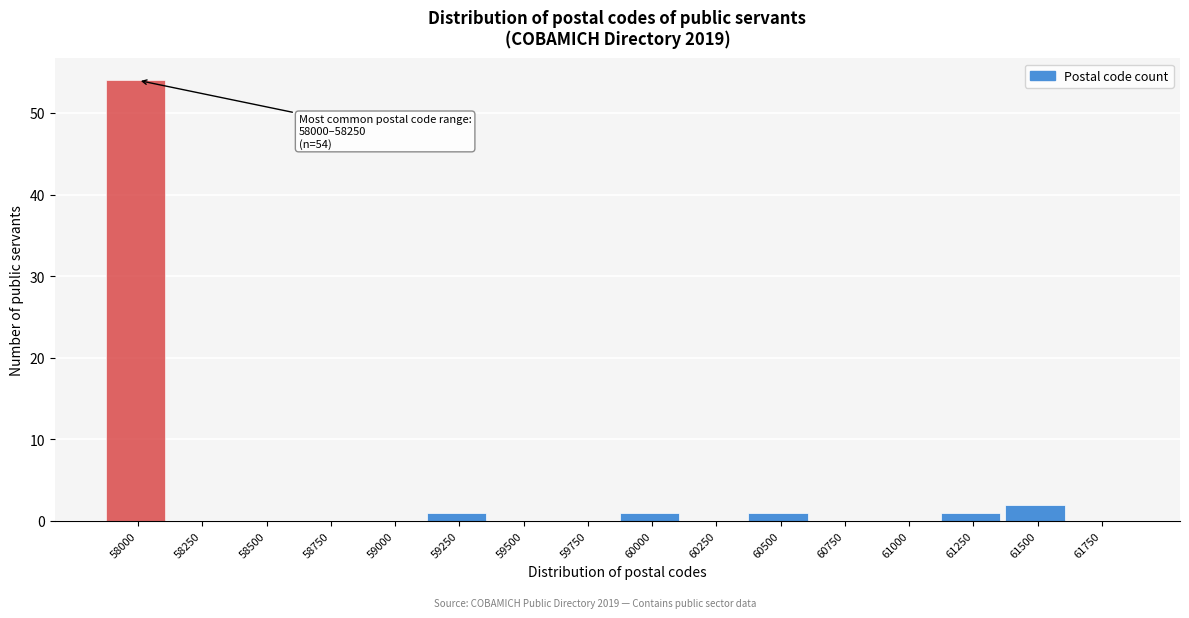

Reading left to right, extract all data points from this chart.

58000=54	58250=0	58500=0	58750=0	59000=0	59250=1	59500=0	59750=0	60000=1	60250=0	60500=1	60750=0	61000=0	61250=1	61500=2	61750=0